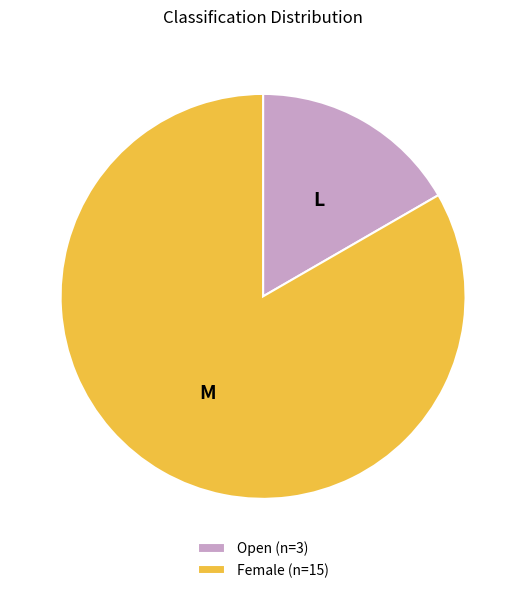

How many segments does this pie chart have?

2